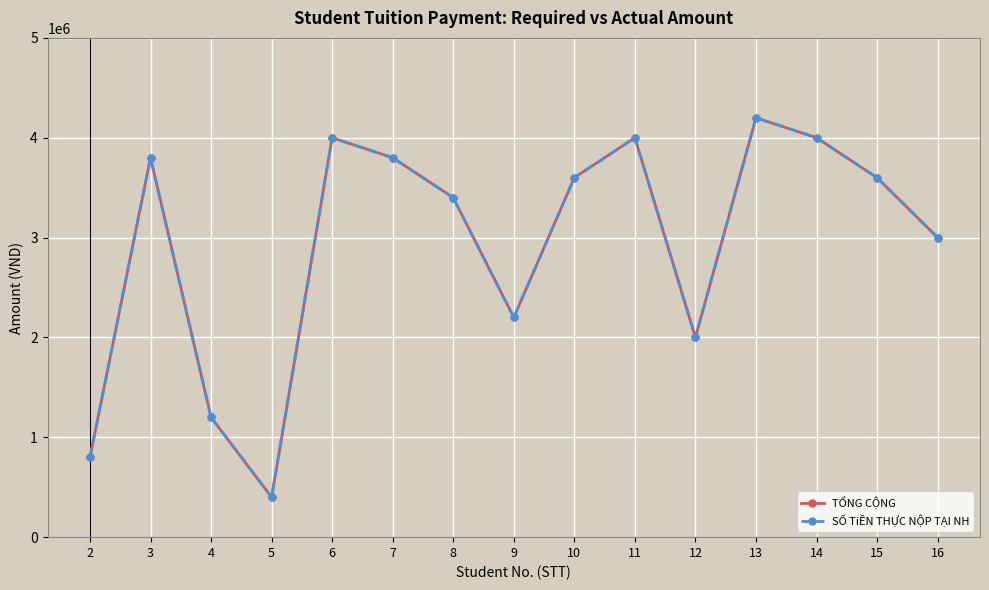

Which has a higher value, 6 or 14?

6